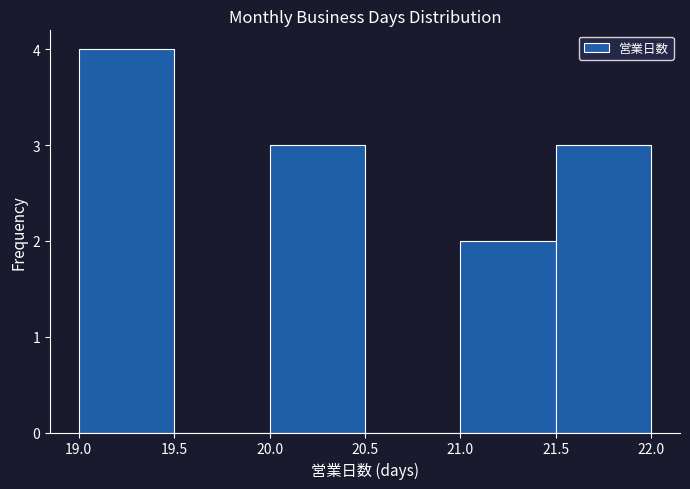

Which range on the x-axis has the tallest bar?

19.0 to 19.5